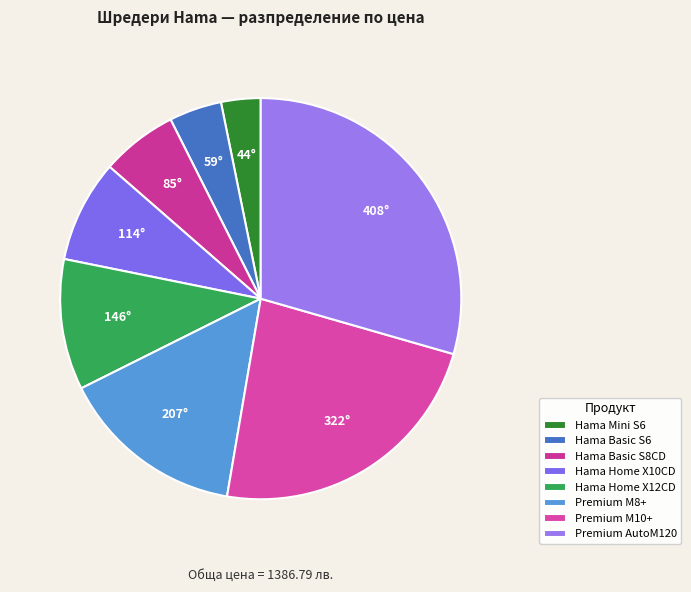

Is it true that Premium M8+ is 15% of the pie?

True